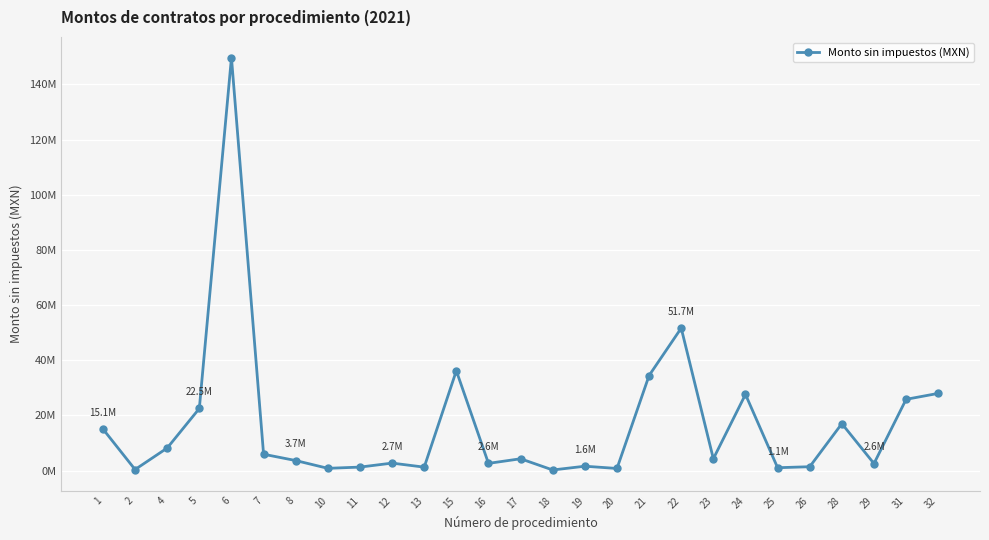

What is the change in value from 2 to 16?

+2228224.1